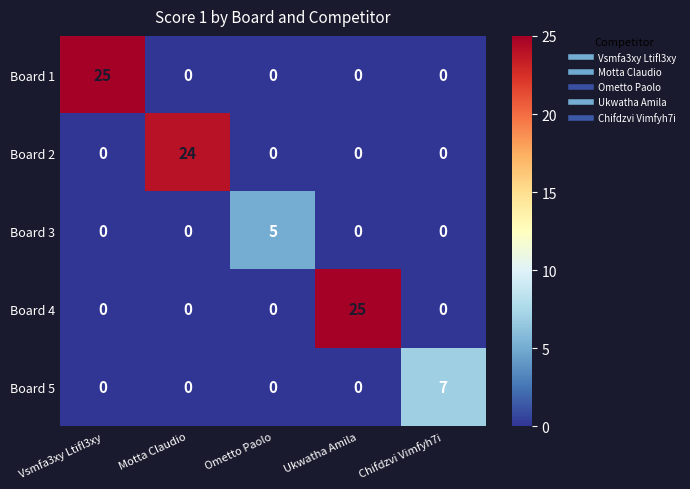

How many series are shown in this chart?

5